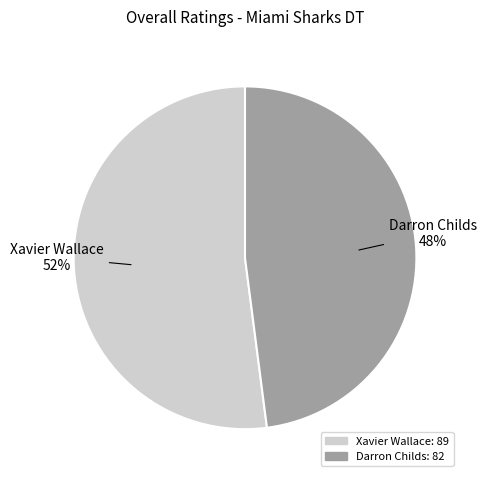

Which slice is the smallest?

Darron Childs